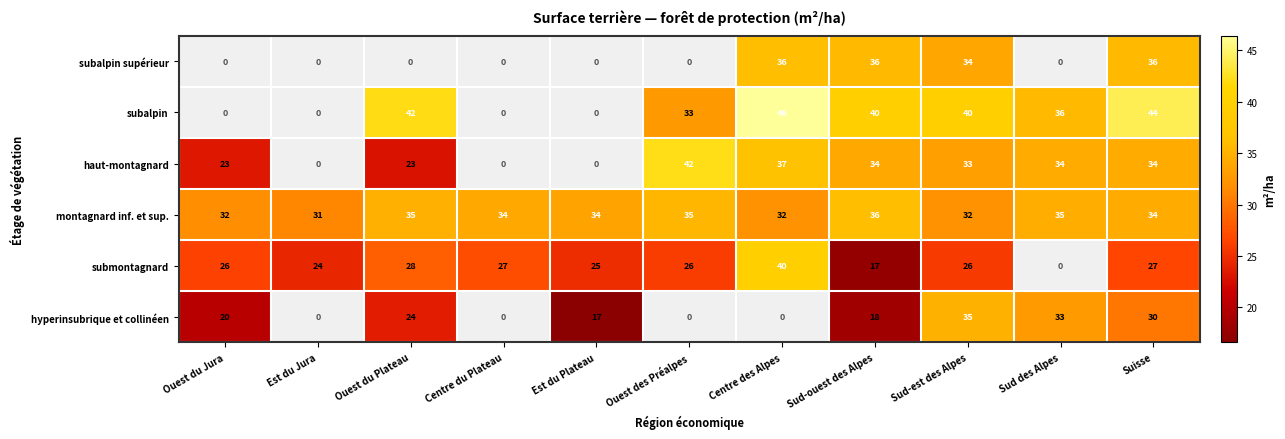

How many categories are shown in the chart?

11